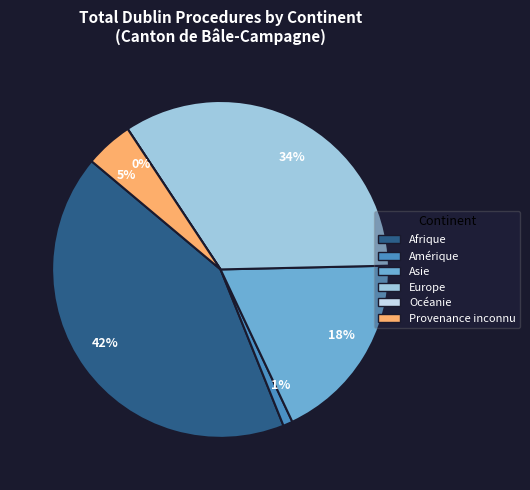

Is the sum of Océanie and Afrique greater than half?

No